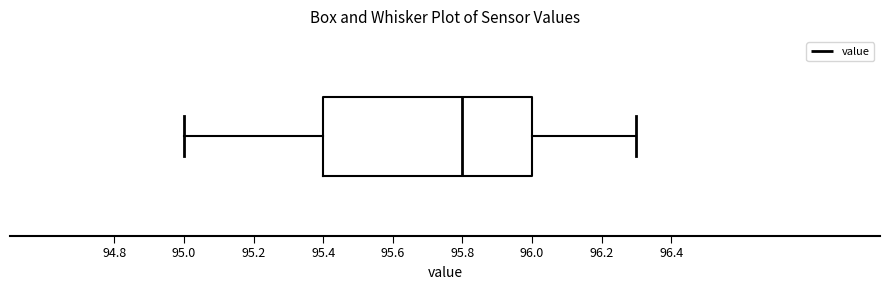

Transcribe this box plot: give where the median line is, the range the box spans, and where the two whiskers end, as read against the x-axis. The values are not printed on the chart, so give them approximately, as read against the axis.

median 95.8, box 95.4 to 96.0, whiskers 95.0 to 96.3